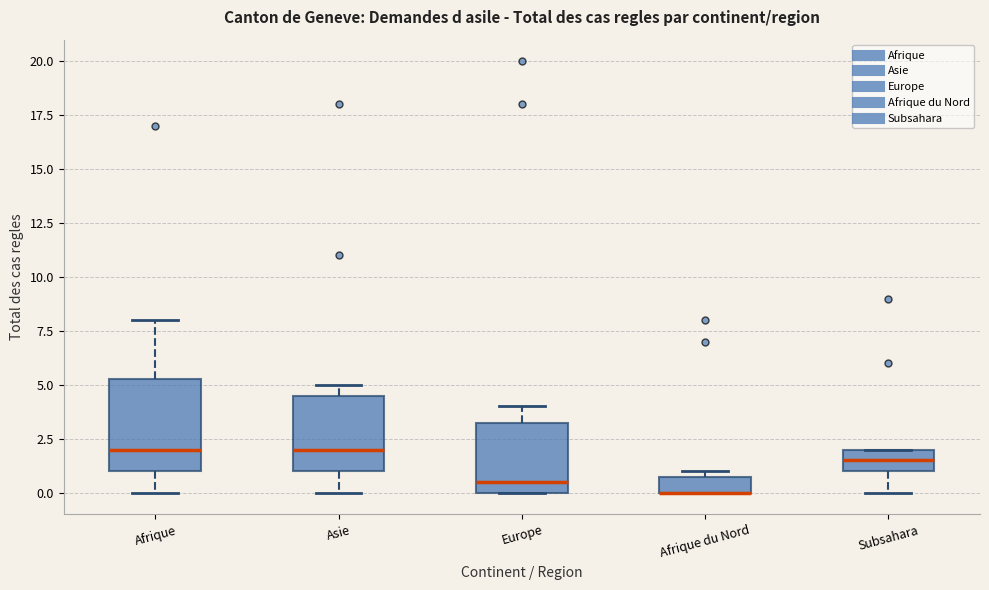

Reading left to right, transcribe this box plot: for each box, give where its median line is, the range the box spans, and where its two whiskers end, as read against the y-axis. The values are not printed on the chart, so give them approximately, as read against the axis.

Afrique: median 2.0, box 1.0 to 5.5, whiskers 0.0 to 8.0
Asie: median 2.0, box 1.0 to 4.5, whiskers 0.0 to 5.0
Europe: median 0.5, box 0.0 to 3.5, whiskers 0.0 to 4.0
Afrique du Nord: median 0.0 (drawn on the box's lower edge), box 0.0 to 1.0, whiskers 0.0 to 1.0 (just above the box's upper edge)
Subsahara: median 1.5, box 1.0 to 2.0, whiskers 0.0 to 2.0